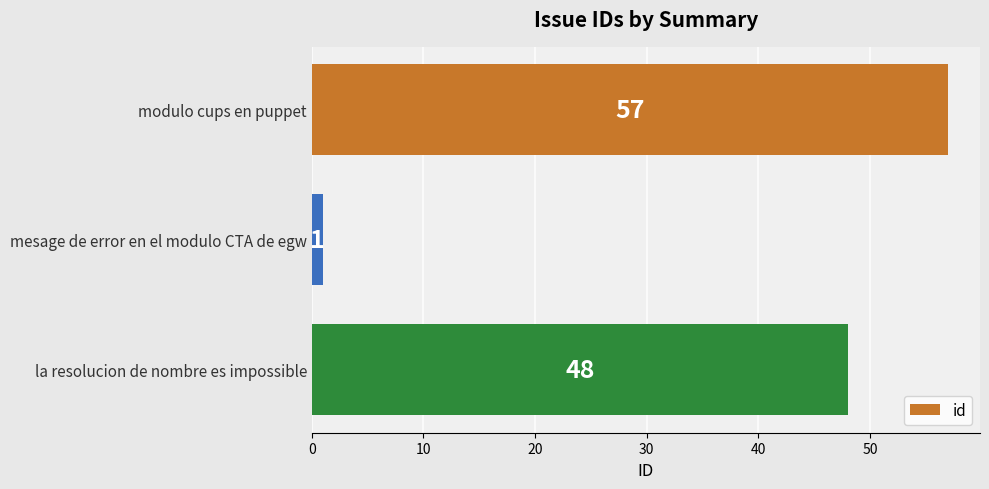

List the labels in order of value, largest first.

modulo cups en puppet, la resolucion de nombre es impossible, mesage de error en el modulo CTA de egw